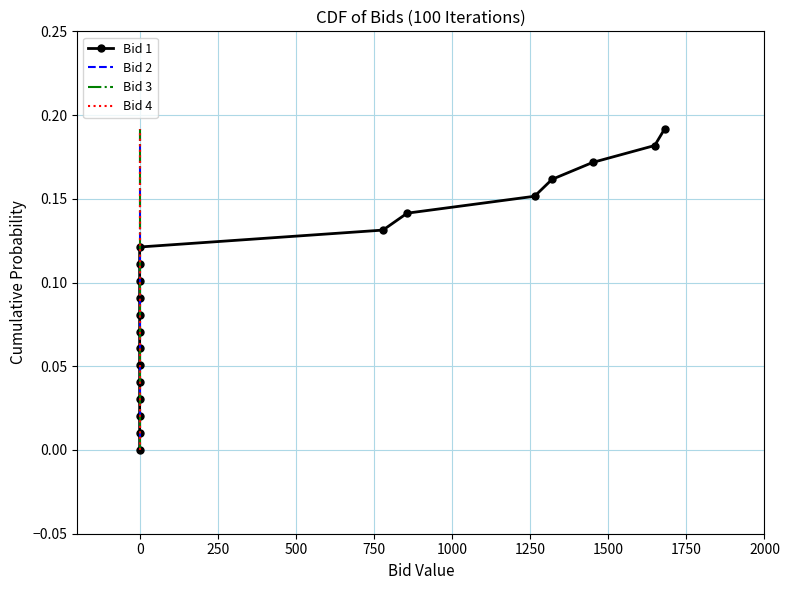

Reading left to right, transcribe all the data shown in this chart.

Bid 1: 0.0	0.0	0.0	0.0	0.0	0.1	0.1	0.1	0.1	0.1	0.1	0.1	0.1	0.1	0.1	0.2	0.2	0.2	0.2	0.2
Bid 2: 0.0	0.0	0.0	0.0	0.0	0.1	0.1	0.1	0.1	0.1	0.1	0.1	0.1	0.1	0.1	0.2	0.2	0.2	0.2	0.2
Bid 3: 0.0	0.0	0.0	0.0	0.0	0.1	0.1	0.1	0.1	0.1	0.1	0.1	0.1	0.1	0.1	0.2	0.2	0.2	0.2	0.2
Bid 4: 0.0	0.0	0.0	0.0	0.0	0.1	0.1	0.1	0.1	0.1	0.1	0.1	0.1	0.1	0.1	0.2	0.2	0.2	0.2	0.2